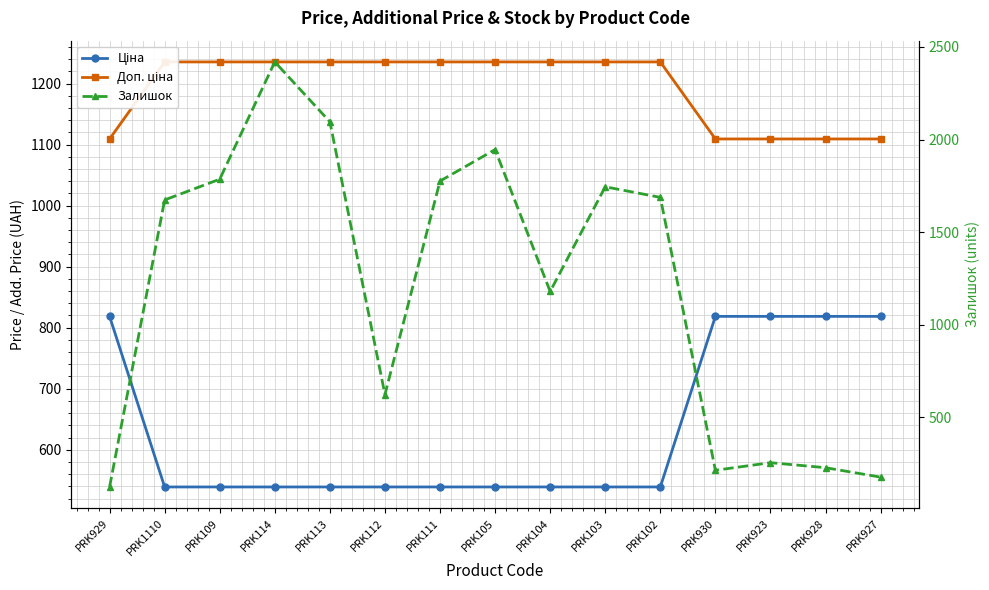

Where do Залишок and Ціна first cross each other?

PRK929 and PRK1110